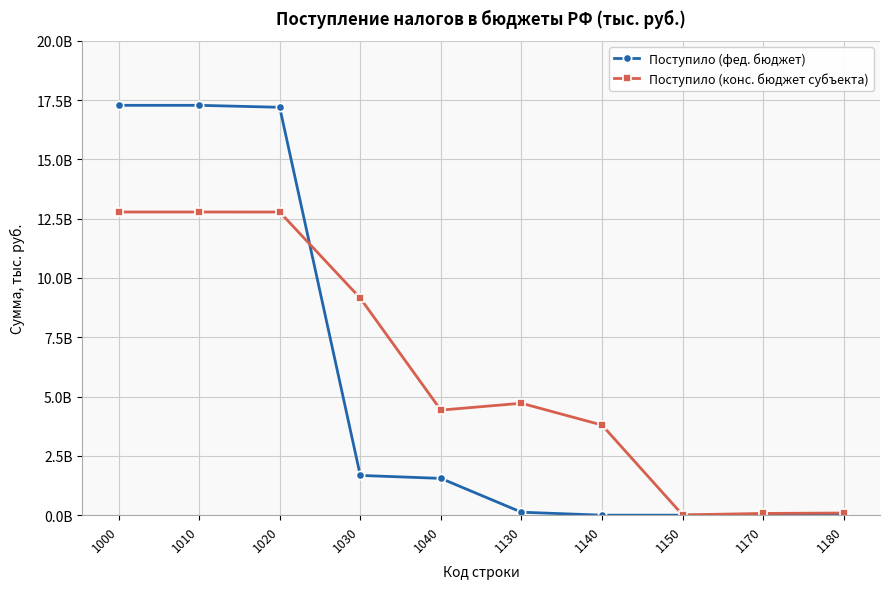

Between which two adjacent categories do Поступило (фед. бюджет) and Поступило (конс. бюджет субъекта) first intersect?

1020 and 1030